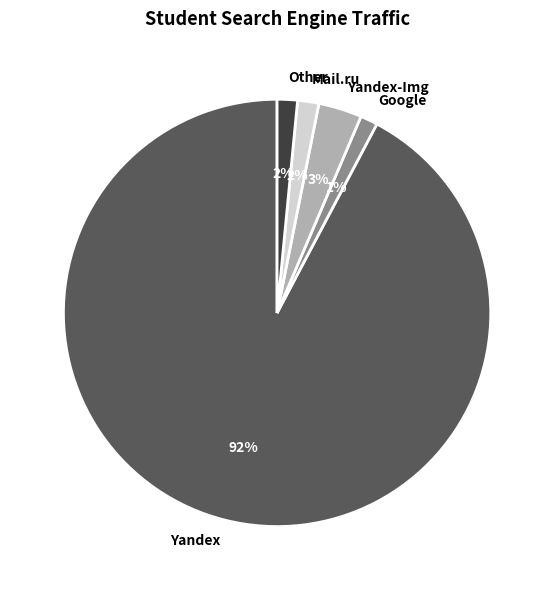

To the nearest percent, what is the difference between the largest and smallest slice percentages?

91%